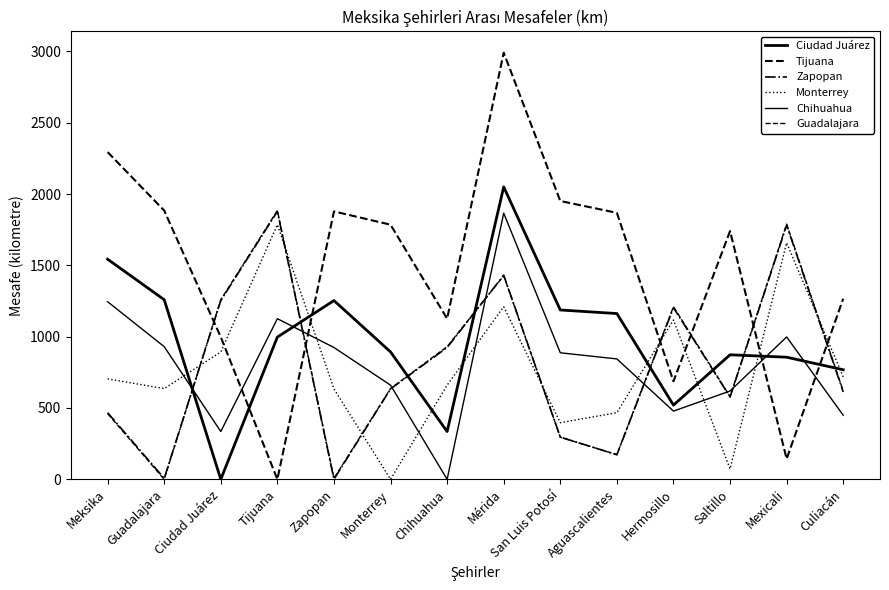

Is it true that Guadalajara equals 1940 at Hermosillo?

False